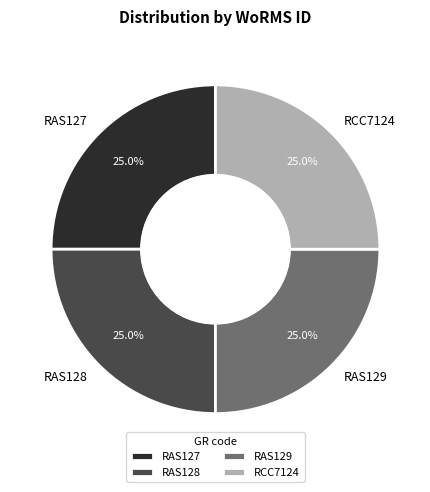

What is the total percentage of RAS129 and RAS127?

50.0%